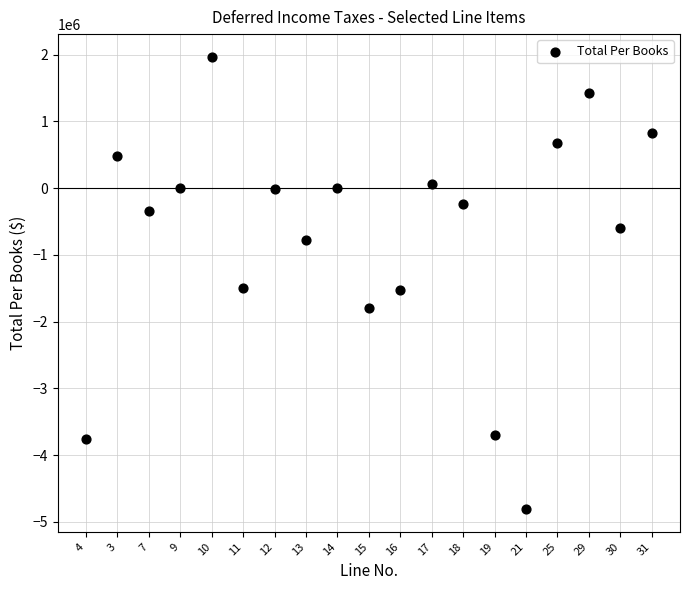

What is the range of X values (max minus min)?

18.0